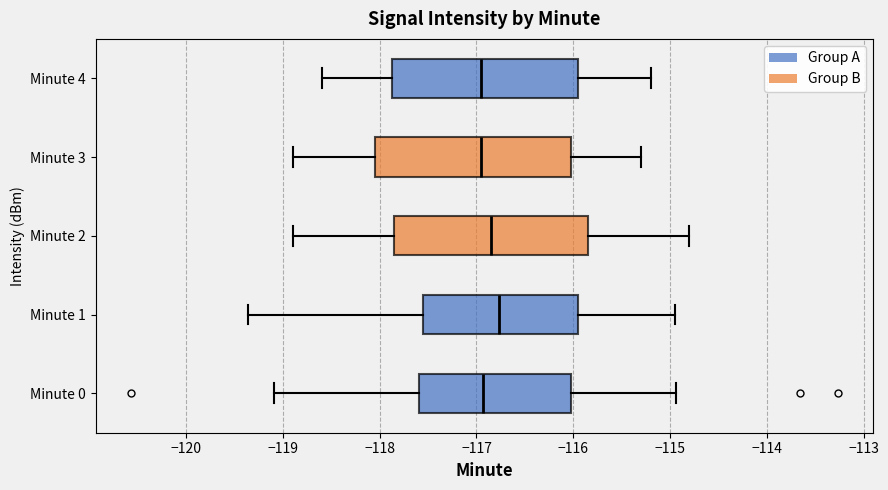

Where does the left whisker of the box for Minute 3 end on the x-axis? The values are not printed on the chart, so give them approximately, as read against the axis.

-118.9